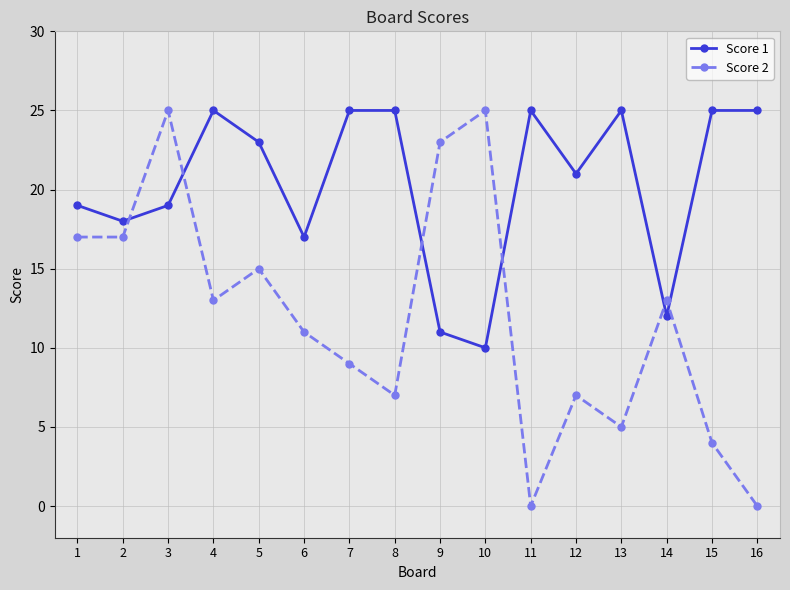

What is the difference between the maximum and second lowest values in the Score 2 series?

25